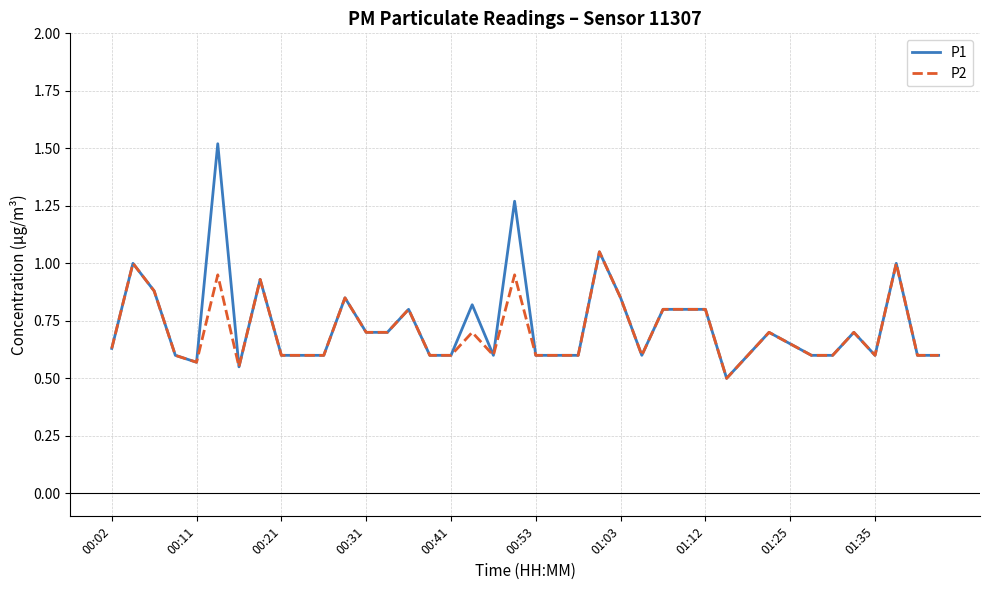

What is the minimum value for P1?

0.5